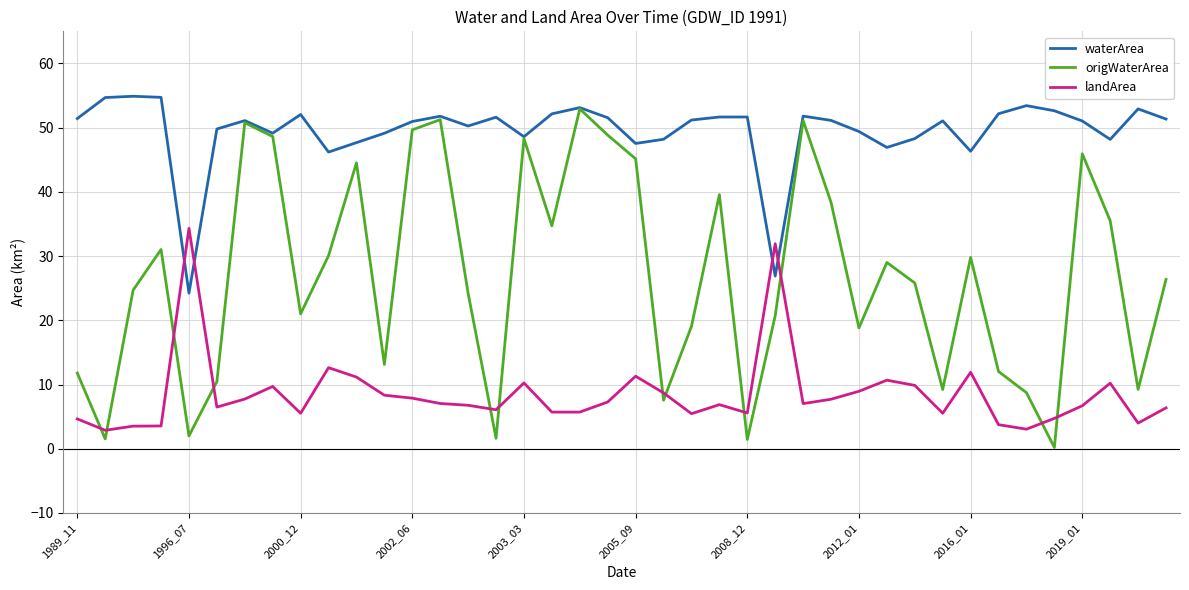

True or false: landArea and origWaterArea intersect in this chart.

True